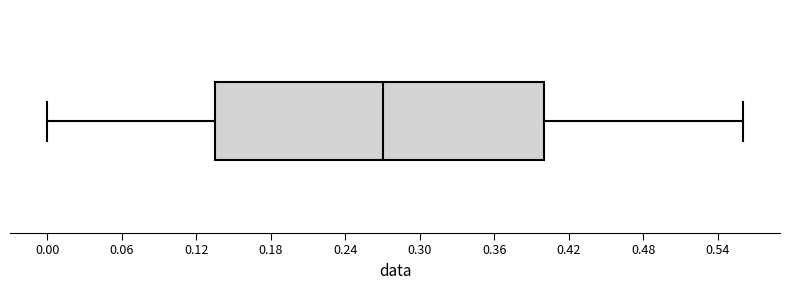

Transcribe this box plot: give where the median line is, the range the box spans, and where the two whiskers end, as read against the x-axis. The values are not printed on the chart, so give them approximately, as read against the axis.

median 0.27, box 0.14 to 0.40, whiskers 0.00 to 0.56